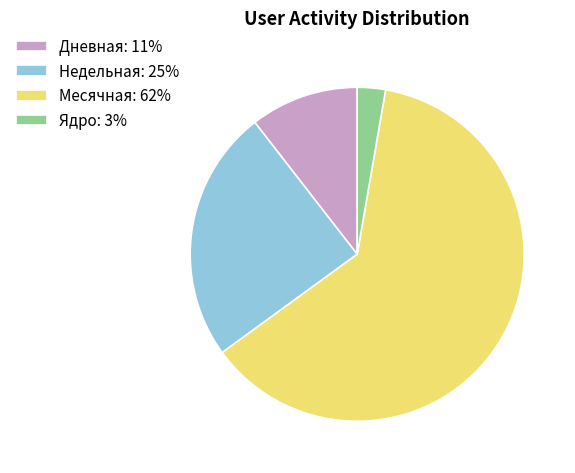

The Недельная: 25% slice represents 10% of the pie. True or false?

False